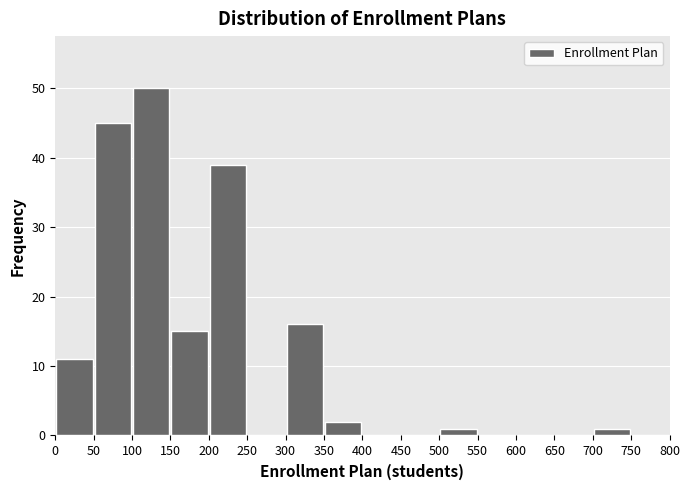

How tall is the bar that spans 350 to 400 on the x-axis? The values are not printed on the chart, so give them approximately, as read against the axis.

2